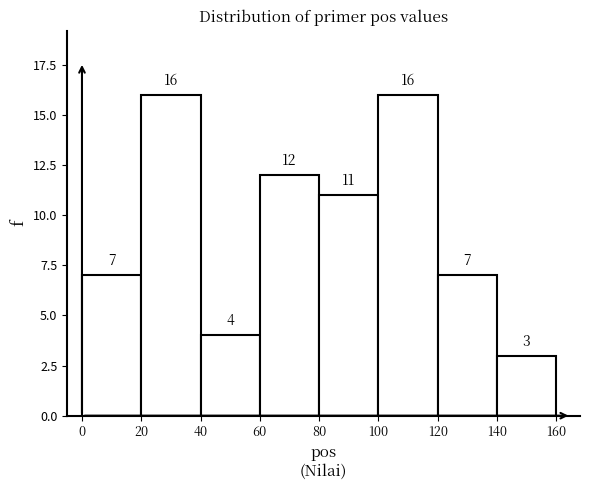

Reading left to right, list every bar in this chart as the range it spans on the x-axis followed by its height.

0 to 20: 7
20 to 40: 16
40 to 60: 4
60 to 80: 12
80 to 100: 11
100 to 120: 16
120 to 140: 7
140 to 160: 3